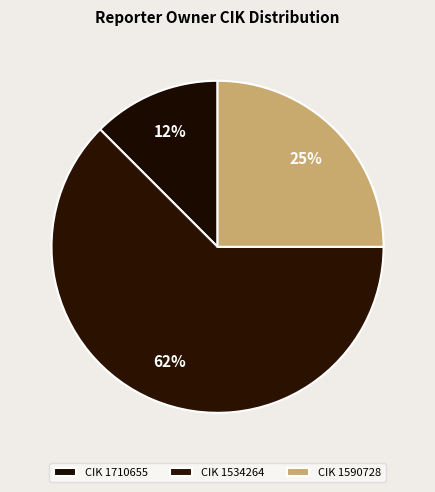

Rank the categories by value from lowest to highest.

1710655, 1590728, 1534264